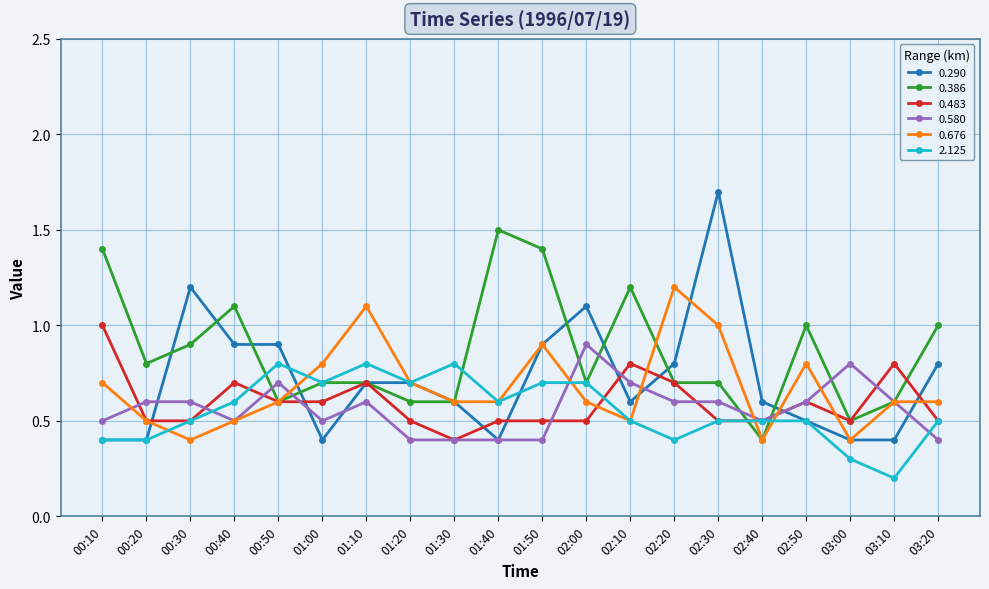

Which series has the largest total across all categories?

0.386